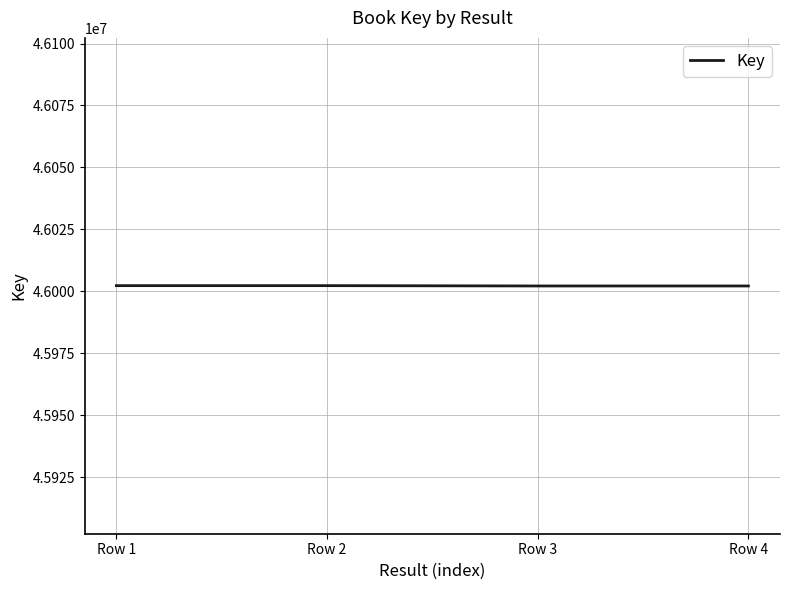

What is the sum of the values at Row 3 and Row 1?

92004413